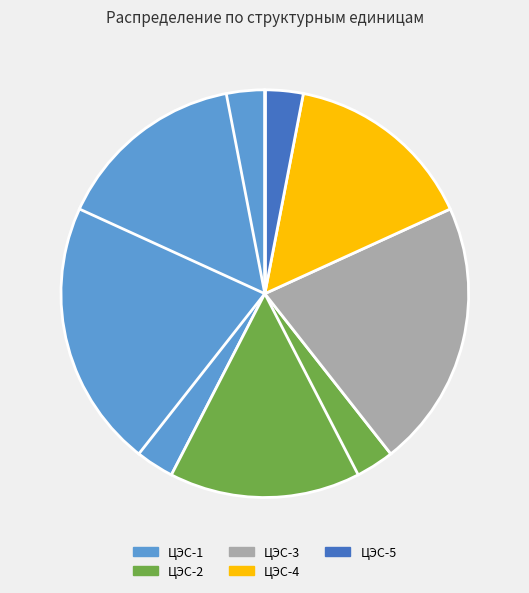

Does any single category account for the majority?

No